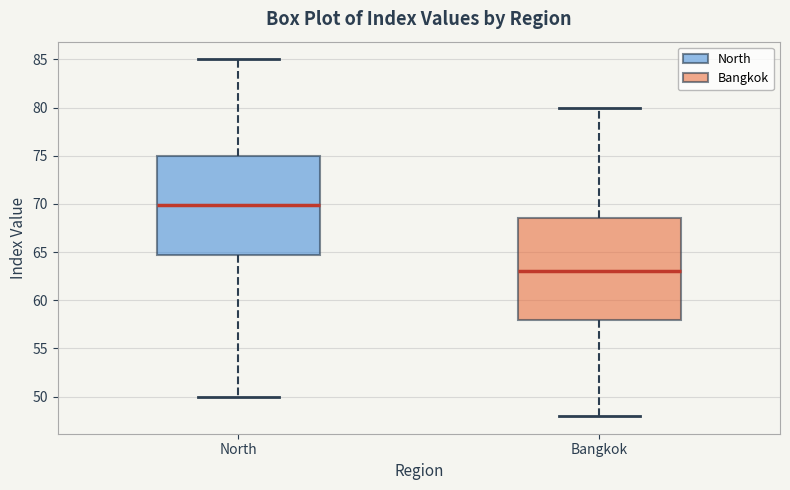

Reading left to right, read every box against the y-axis: the position of its median line, the range the box covers, and the ends of its whiskers. The values are not printed on the chart, so give them approximately, as read against the axis.

North: median 70.0, box 64.5 to 75.0, whiskers 50.0 to 85.0
Bangkok: median 63.0, box 58.0 to 68.5, whiskers 48.0 to 80.0